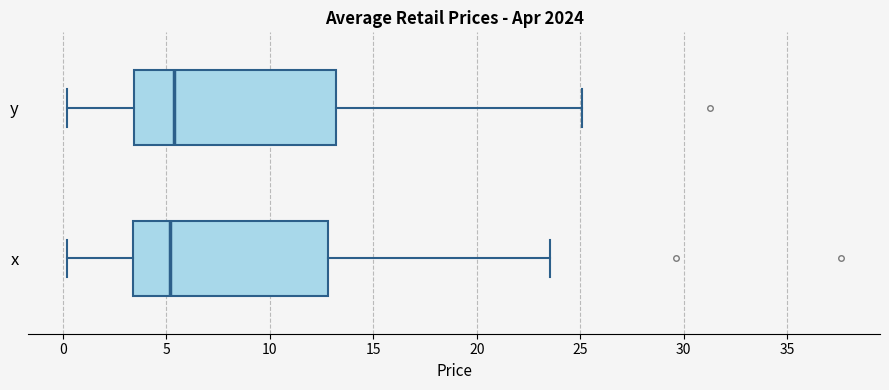

Reading bottom to top, transcribe this box plot: for each box, give where its median line is, the range the box spans, and where its two whiskers end, as read against the x-axis. The values are not printed on the chart, so give them approximately, as read against the axis.

x: median 5.0, box 3.5 to 13.0, whiskers 0.0 to 23.5
y: median 5.5, box 3.5 to 13.0, whiskers 0.0 to 25.0